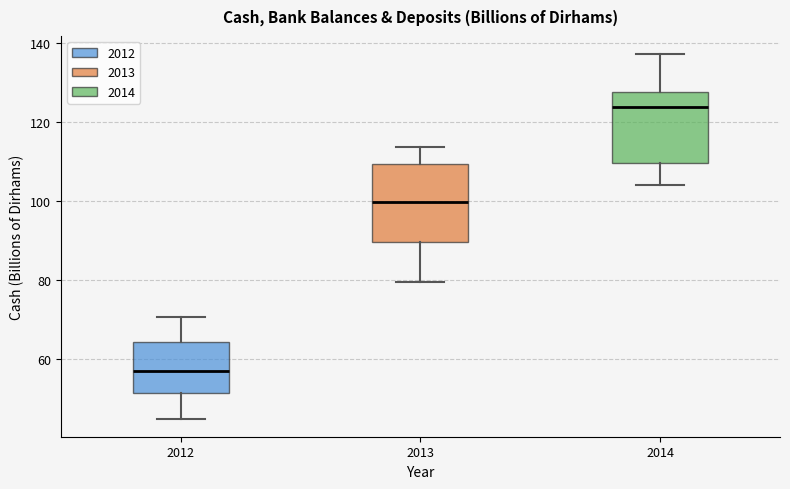

Reading left to right, read every box against the y-axis: the position of its median line, the range the box covers, and the ends of its whiskers. The values are not printed on the chart, so give them approximately, as read against the axis.

2012: median 56, box 52 to 64, whiskers 44 to 70
2013: median 100, box 90 to 110, whiskers 80 to 114
2014: median 124, box 110 to 128, whiskers 104 to 138